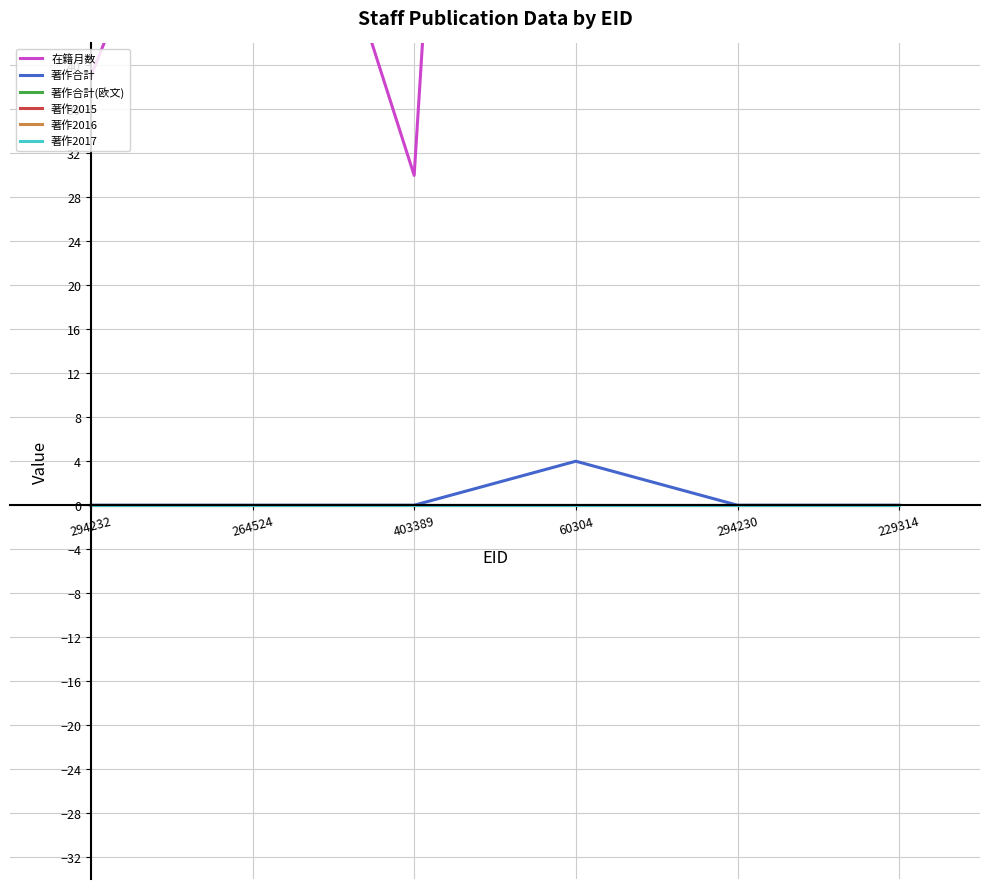

True or false: 著作2017 and 著作2016 intersect in this chart.

False